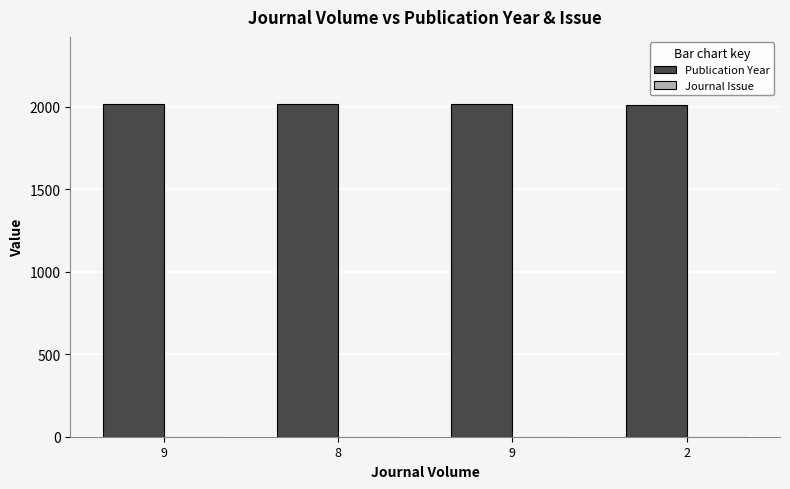

How many groups of bars are there?

4